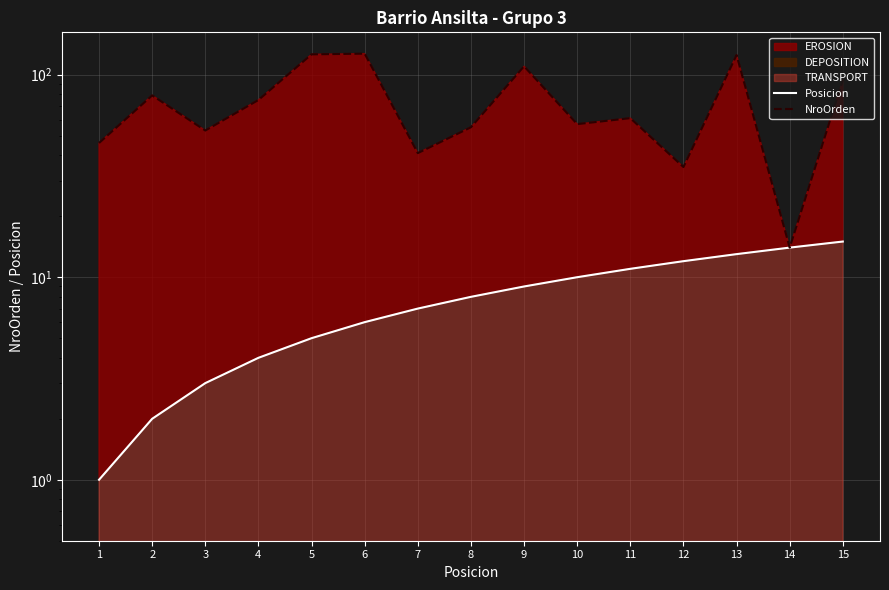

How many data points does each series have?

15